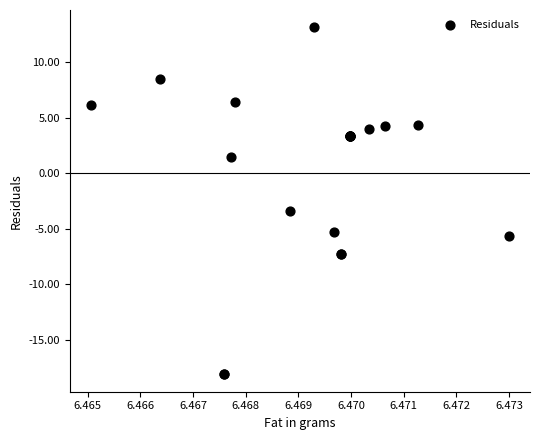

What Y value in the scatter plot is closest to -2?

-3.4